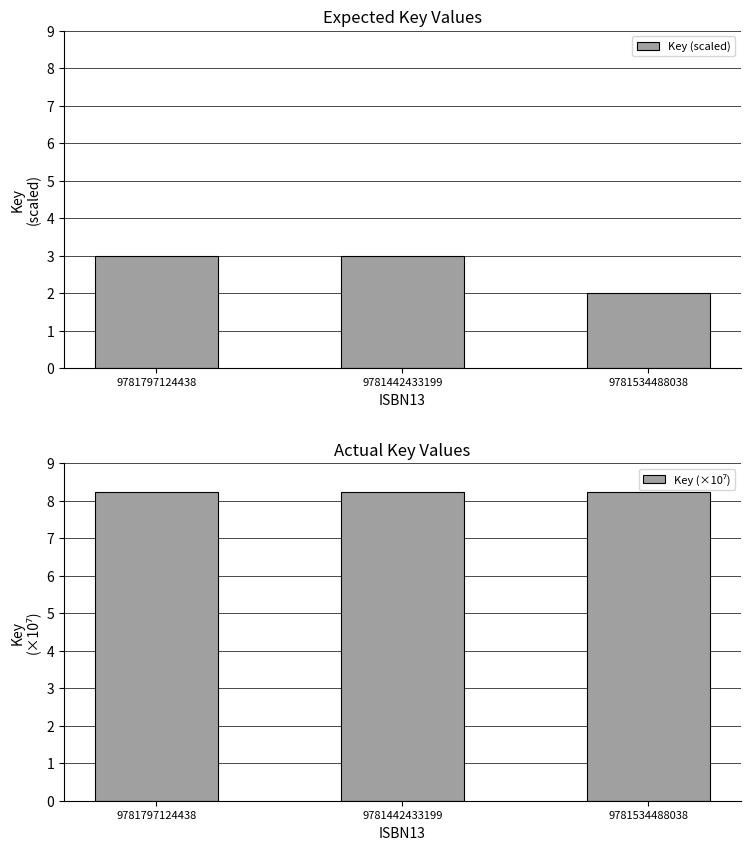

Reading left to right, extract all data points from this chart.

Key (scaled): 3.0	3.0	2.0
Key (×10⁷): 8.2	8.2	8.2